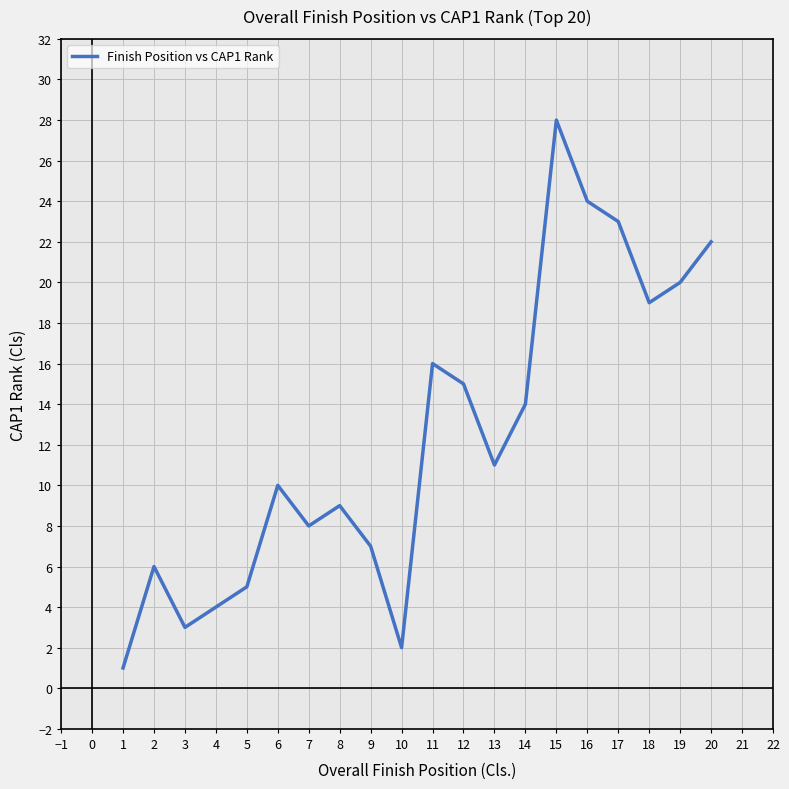

What is the average value?

12